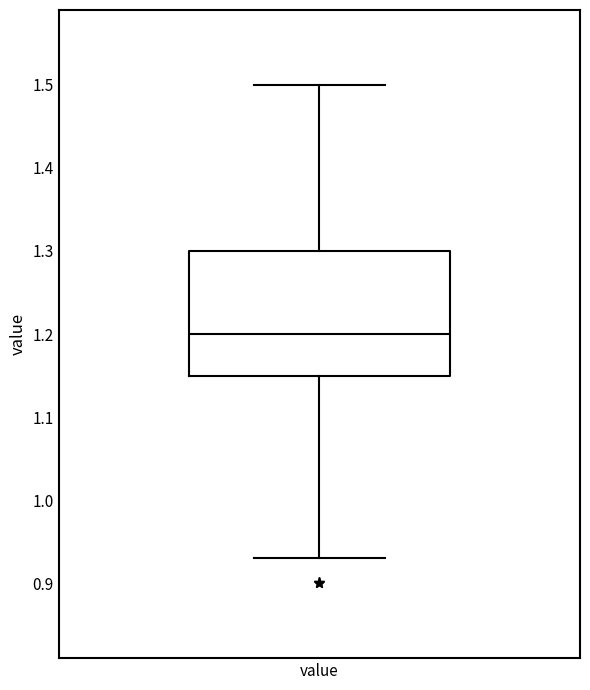

Where does the lower whisker of the box for value end on the y-axis? The values are not printed on the chart, so give them approximately, as read against the axis.

0.93